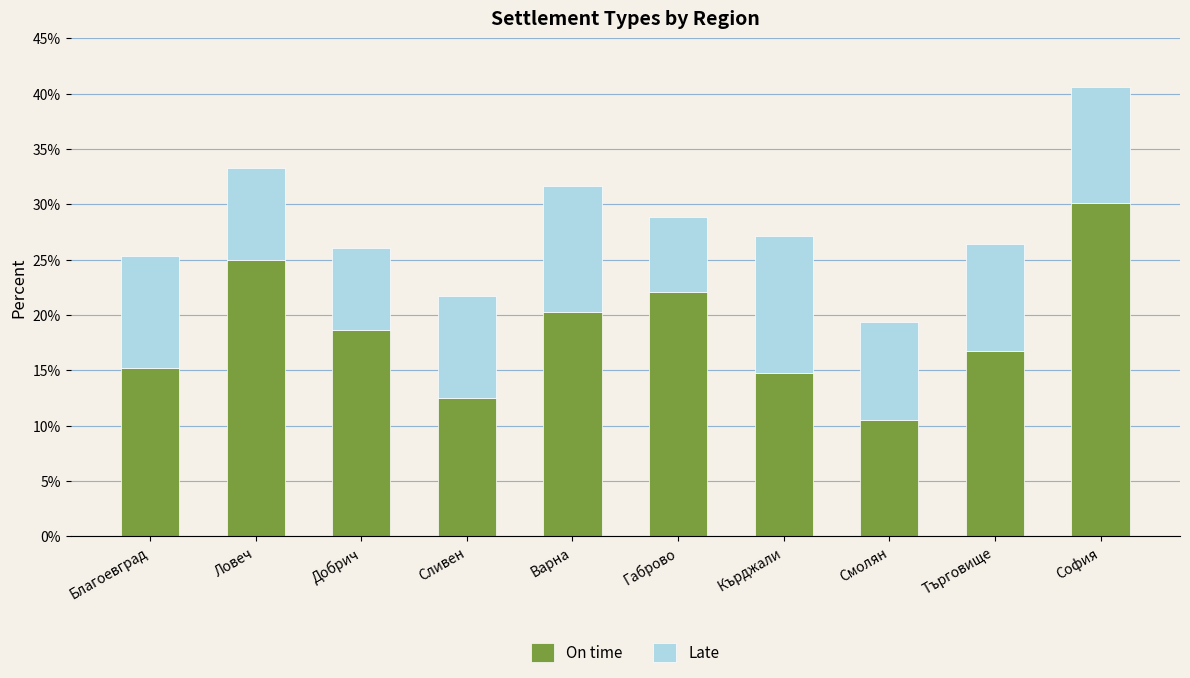

What are all the series names shown in the legend?

On time, Late